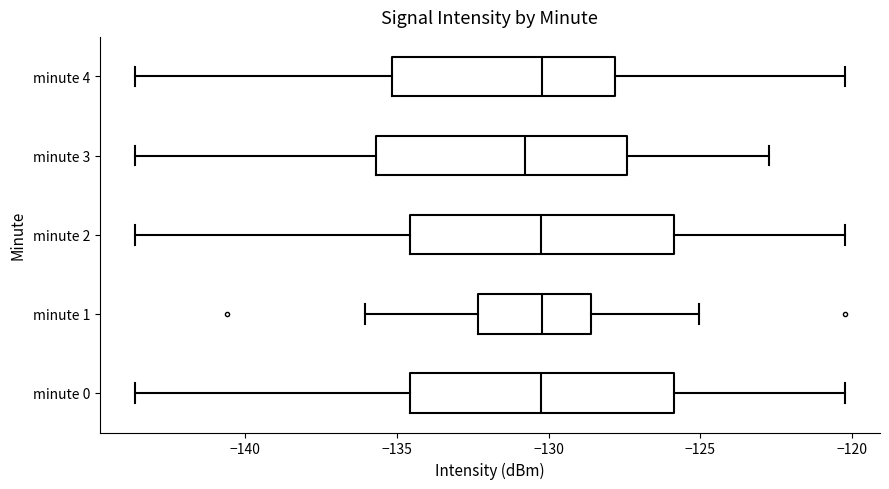

Reading bottom to top, read every box against the x-axis: the position of its median line, the range the box covers, and the ends of its whiskers. The values are not printed on the chart, so give them approximately, as read against the axis.

minute 0: median -130.5, box -134.5 to -126.0, whiskers -143.5 to -120.0
minute 1: median -130.0, box -132.5 to -128.5, whiskers -136.0 to -125.0
minute 2: median -130.5, box -134.5 to -126.0, whiskers -143.5 to -120.0
minute 3: median -131.0, box -135.5 to -127.5, whiskers -143.5 to -122.5
minute 4: median -130.0, box -135.0 to -128.0, whiskers -143.5 to -120.0